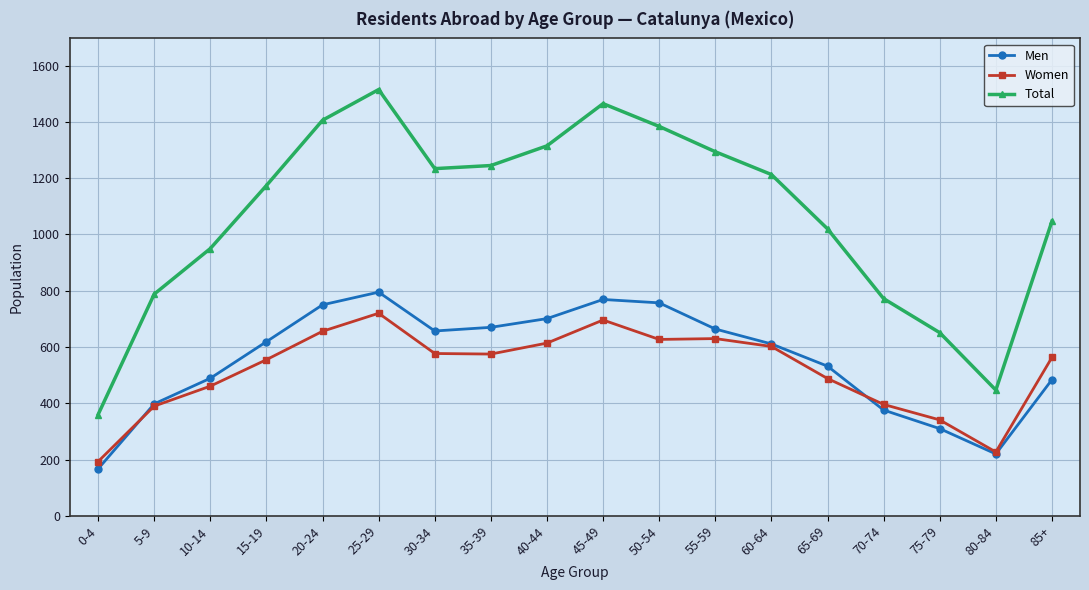

True or false: Total and Women intersect in this chart.

False